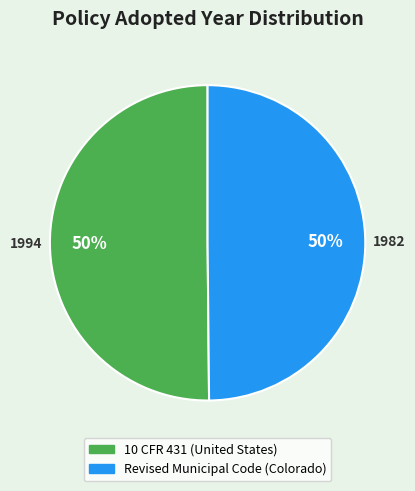

How many segments does this pie chart have?

2